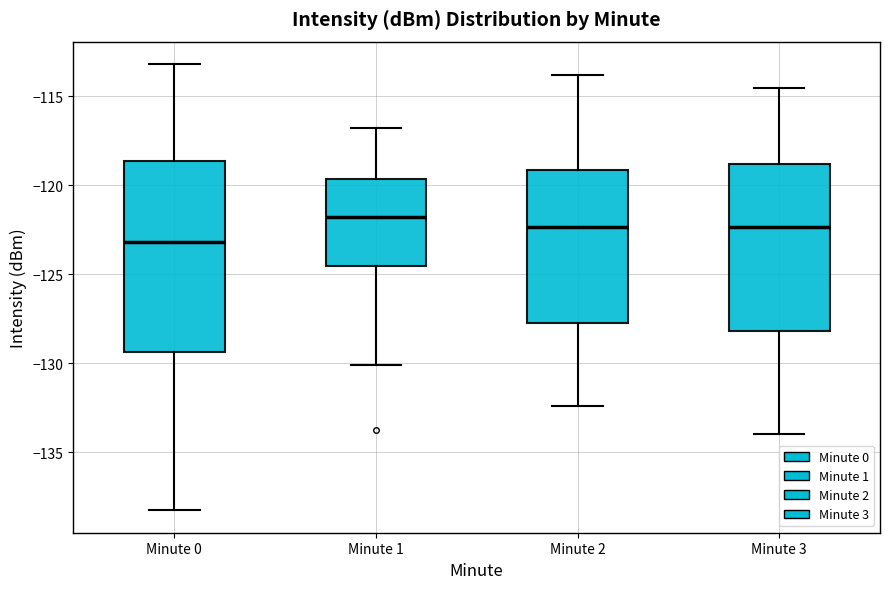

Reading left to right, transcribe this box plot: for each box, give where its median line is, the range the box spans, and where its two whiskers end, as read against the y-axis. The values are not printed on the chart, so give them approximately, as read against the axis.

Minute 0: median -123.0, box -129.5 to -118.5, whiskers -138.5 to -113.0
Minute 1: median -122.0, box -124.5 to -119.5, whiskers -130.0 to -117.0
Minute 2: median -122.5, box -127.5 to -119.0, whiskers -132.5 to -114.0
Minute 3: median -122.5, box -128.0 to -119.0, whiskers -134.0 to -114.5